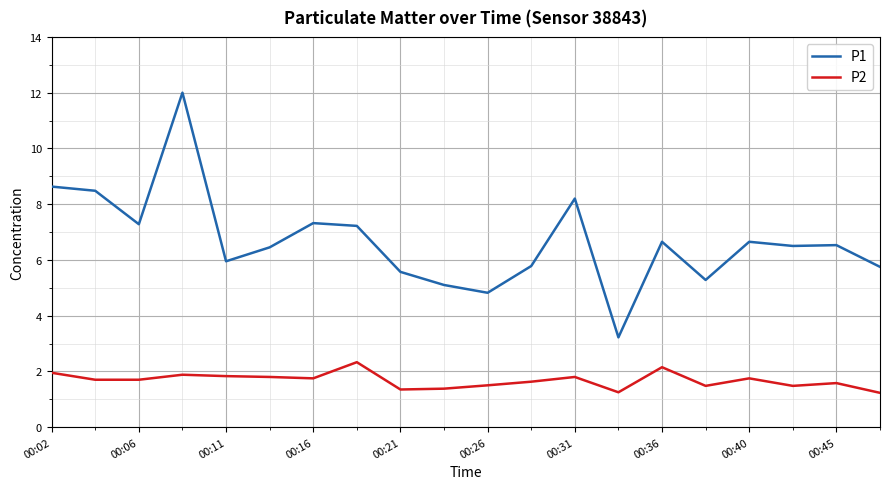

List the series in order of their overall mean, lowest first.

P2, P1